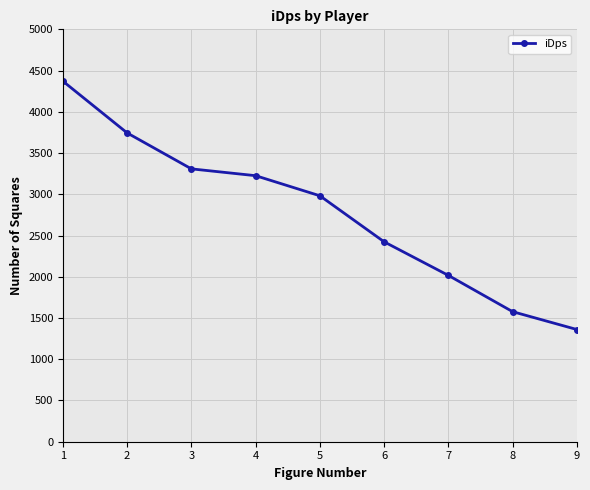

What is the greatest value displayed?

4371.4